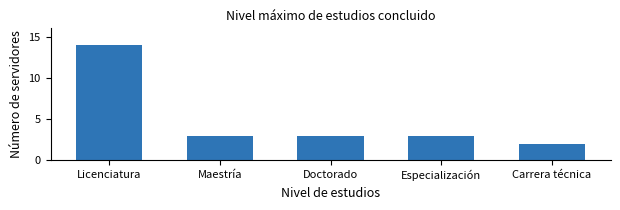

Which label corresponds to the smallest value in the chart?

Carrera técnica